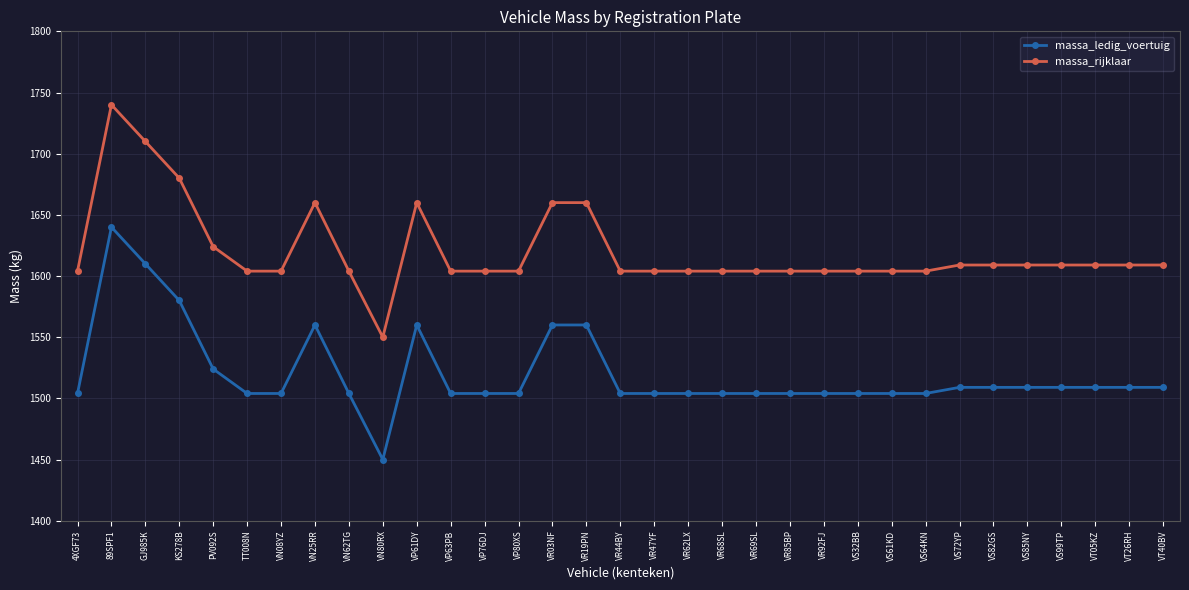

What are all the series names shown in the legend?

massa_ledig_voertuig, massa_rijklaar